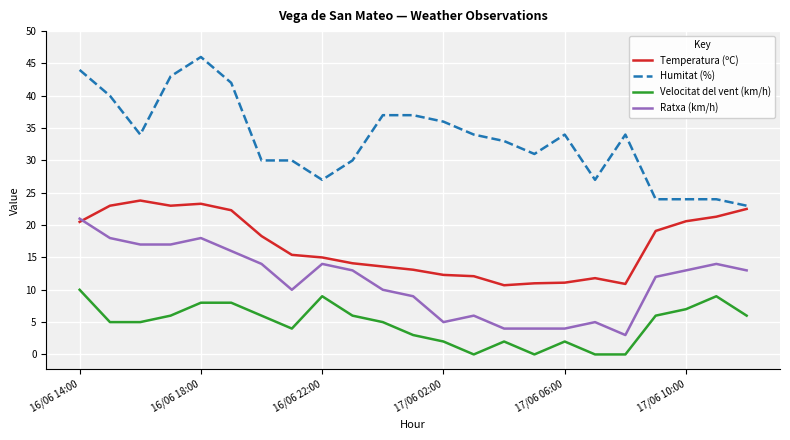

Which series has the largest range (max minus min)?

Humitat (%)